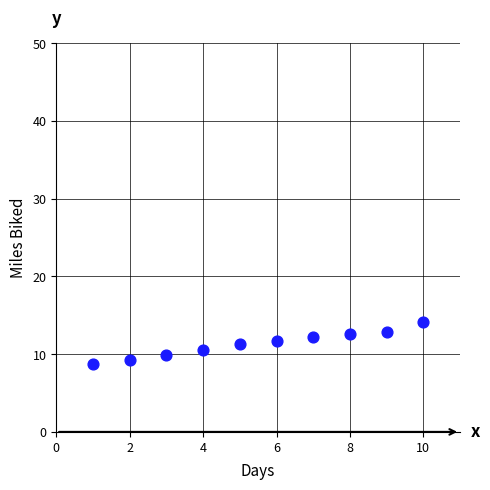

What is the average Y value?

11.3